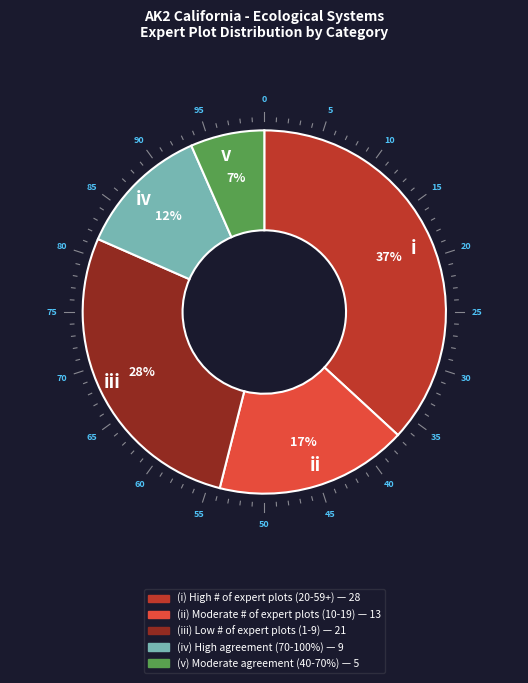

Which slice is the smallest?

v